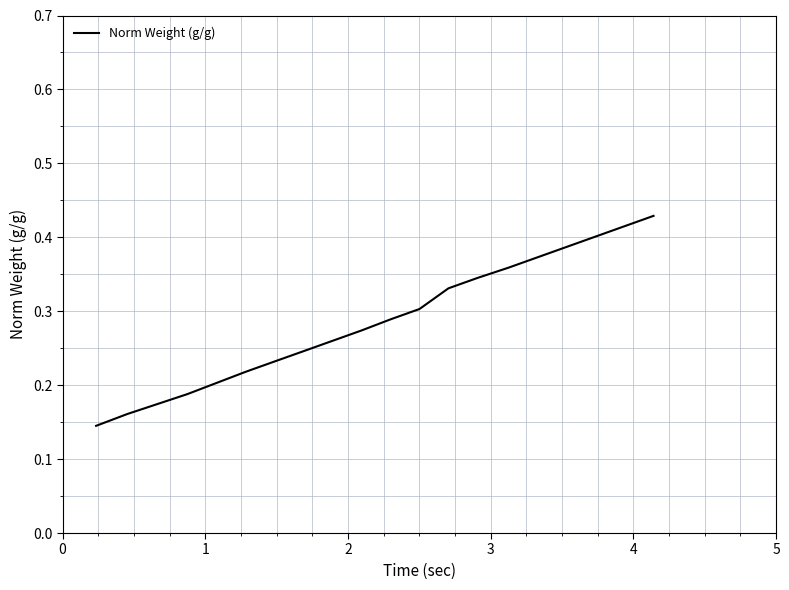

Count the values in the range 0 to 1.

20